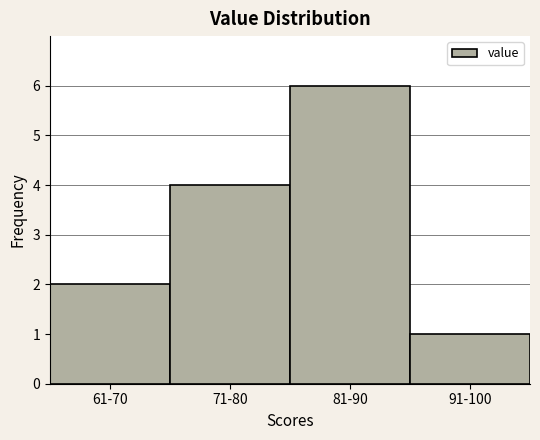

Reading left to right, what are all the values shown in this chart?

2	4	6	1